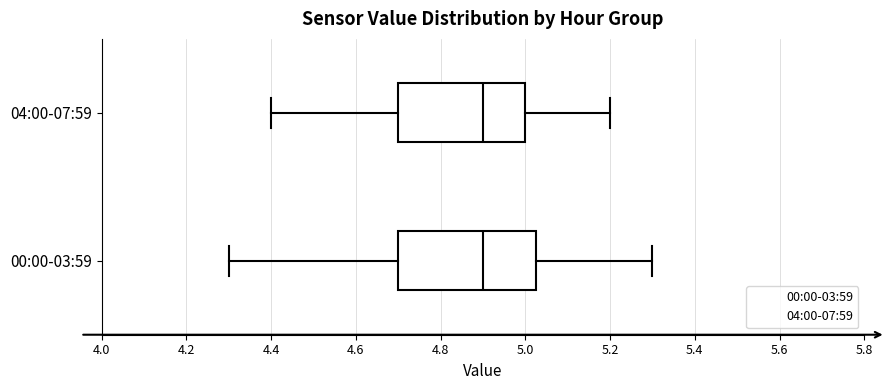

Which box is the widest, from its left edge to its right edge?

00:00-03:59